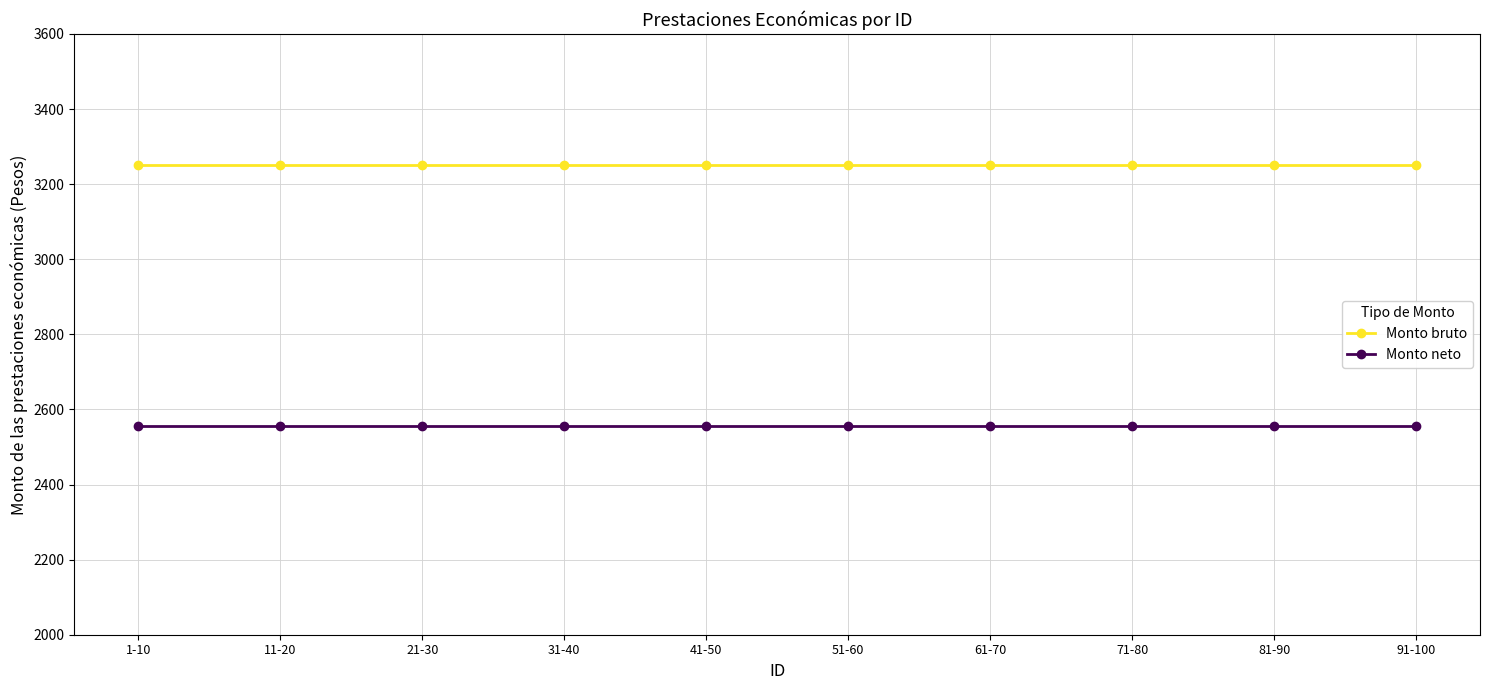

List the series in order of their peak value, lowest first.

Monto neto, Monto bruto